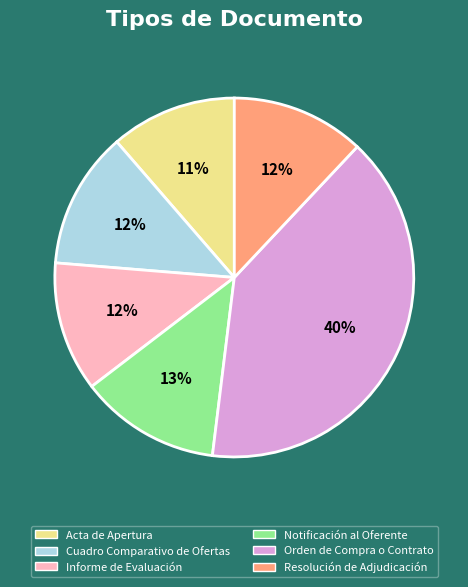

Do Cuadro Comparativo de Ofertas and Informe de Evaluación together represent more than half of the pie?

No